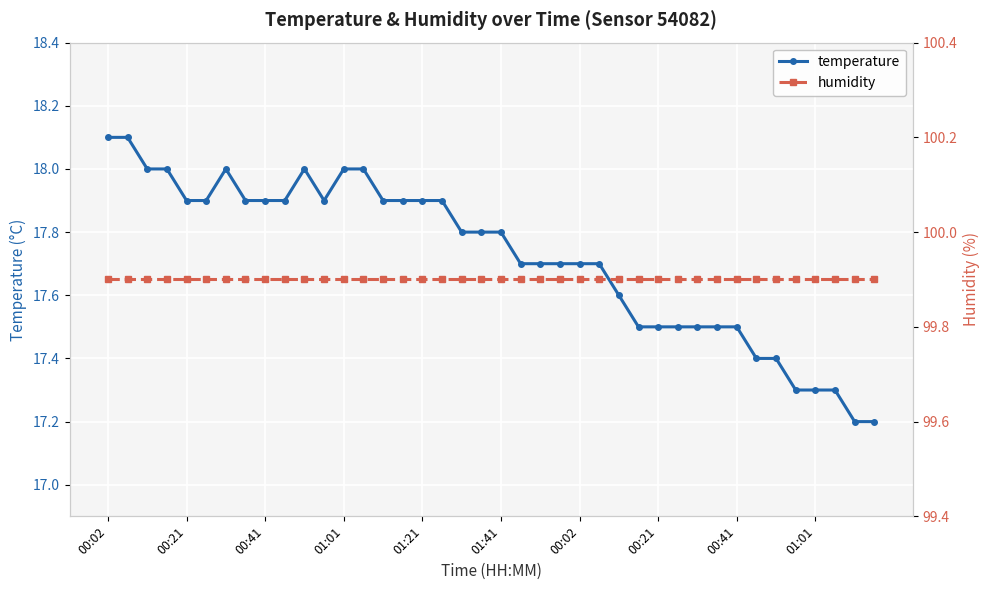

True or false: humidity has a value of 36.7 at 23.

False